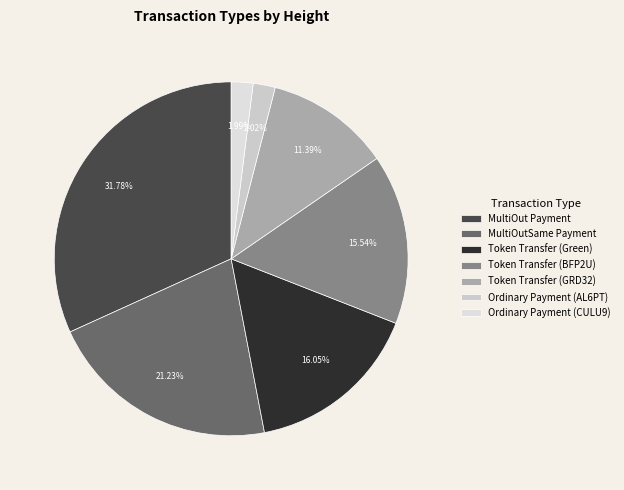

Which slice is the largest?

MultiOut Payment